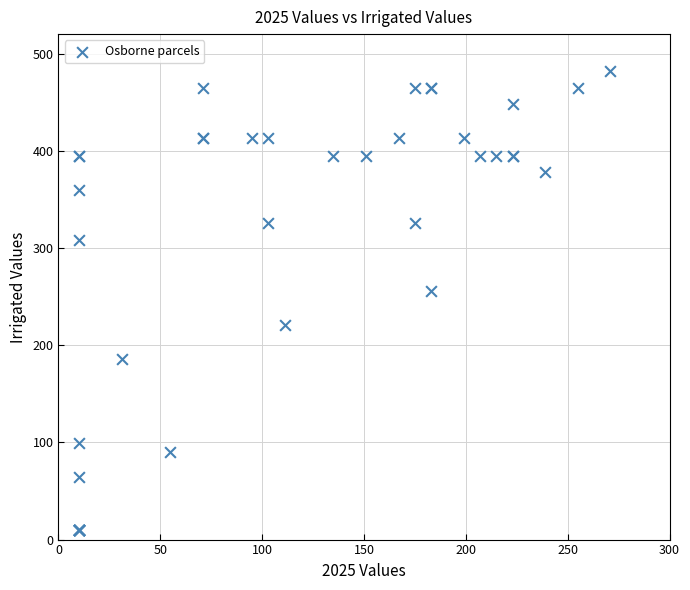

What Y value in the scatter plot is closest to 246?

256